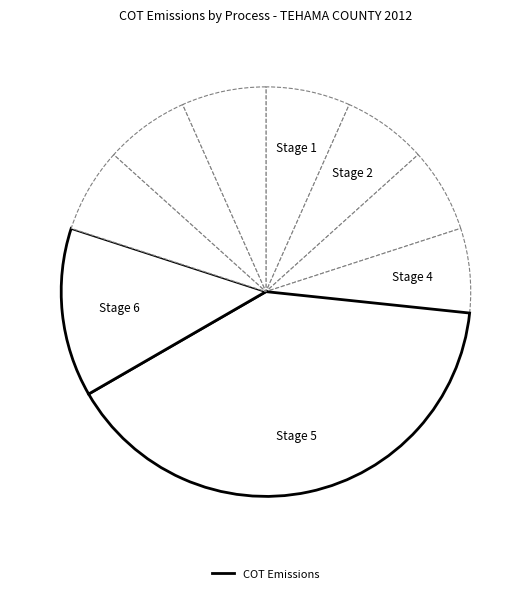

How many slices are in this pie chart?

9